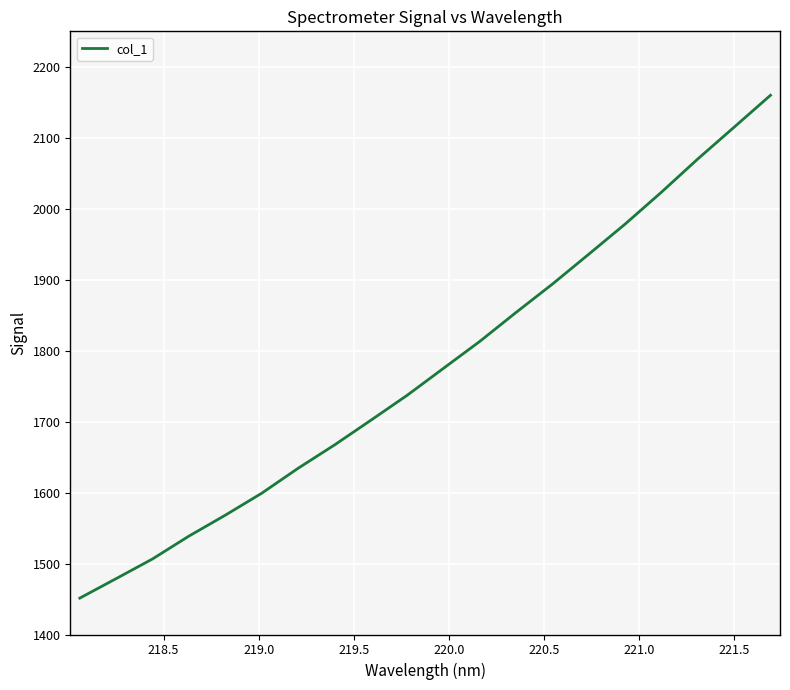

What is the greatest value displayed?

2159.9